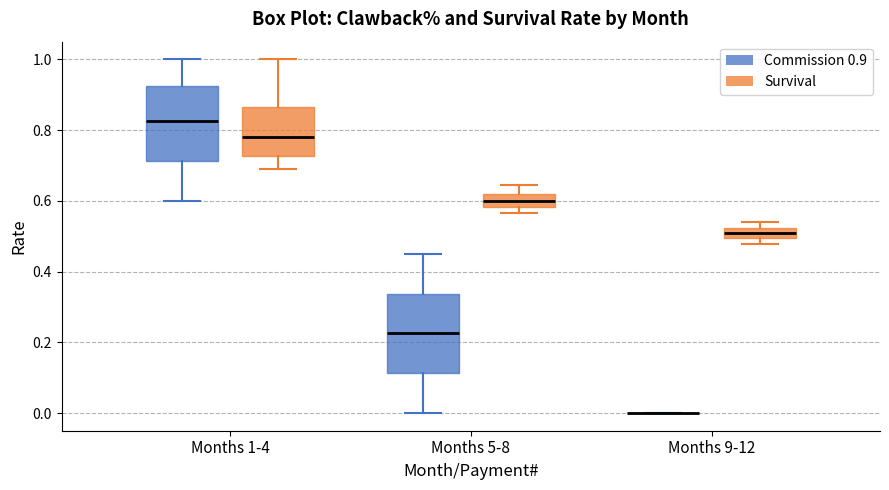

Where is the upper edge of the box for Months 9-12 (Survival) on the y-axis? The values are not printed on the chart, so give them approximately, as read against the axis.

0.52